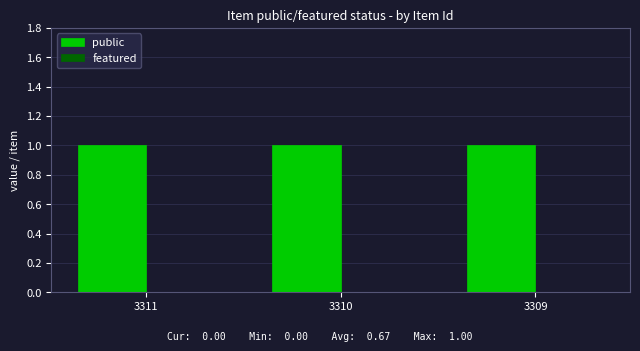

Reading left to right, transcribe all the data shown in this chart.

public: 1	1	1
featured: 0	0	0